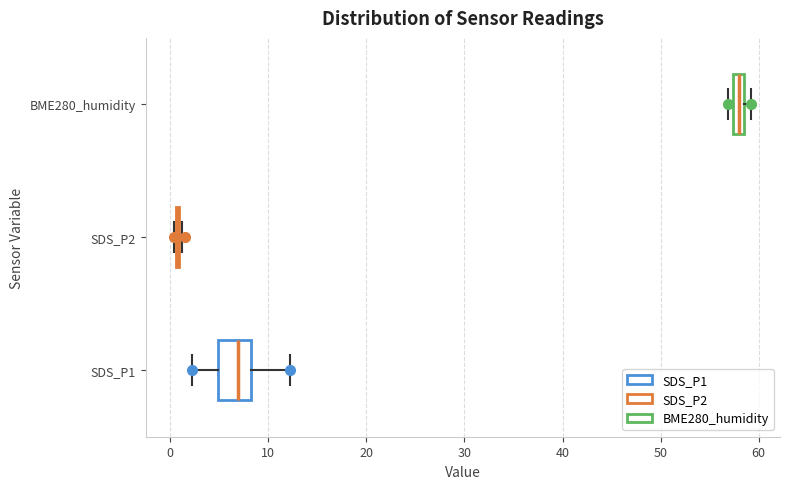

Where is the right edge of the box for SDS_P1 on the x-axis? The values are not printed on the chart, so give them approximately, as read against the axis.

8